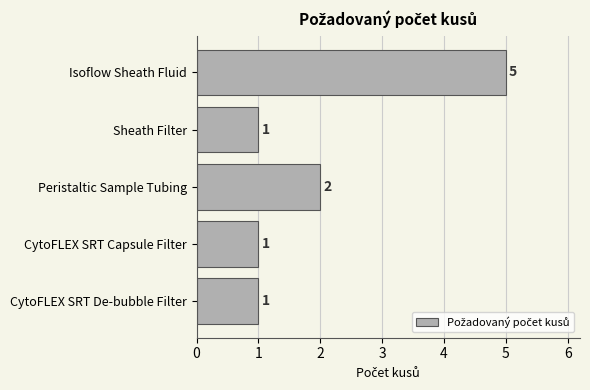

How many distinct data groups are displayed?

1